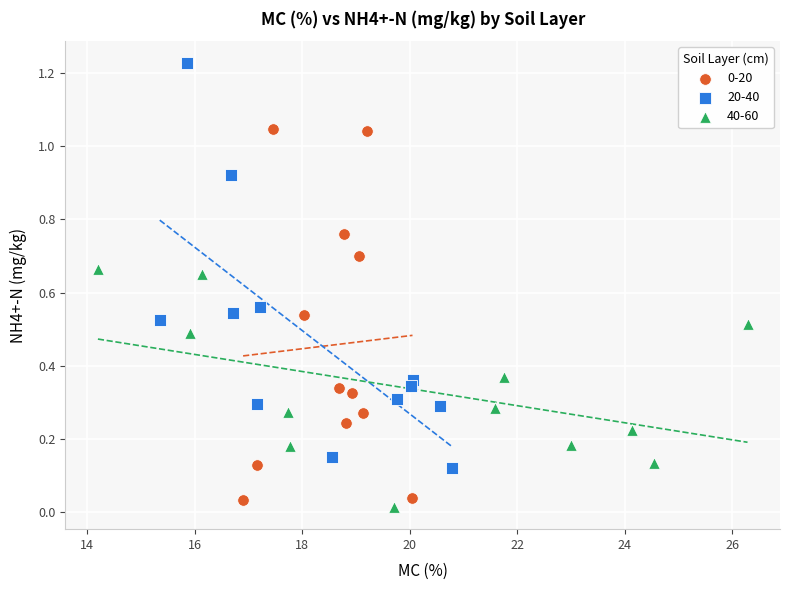

Which series has the largest Y range (max minus min)?

20-40